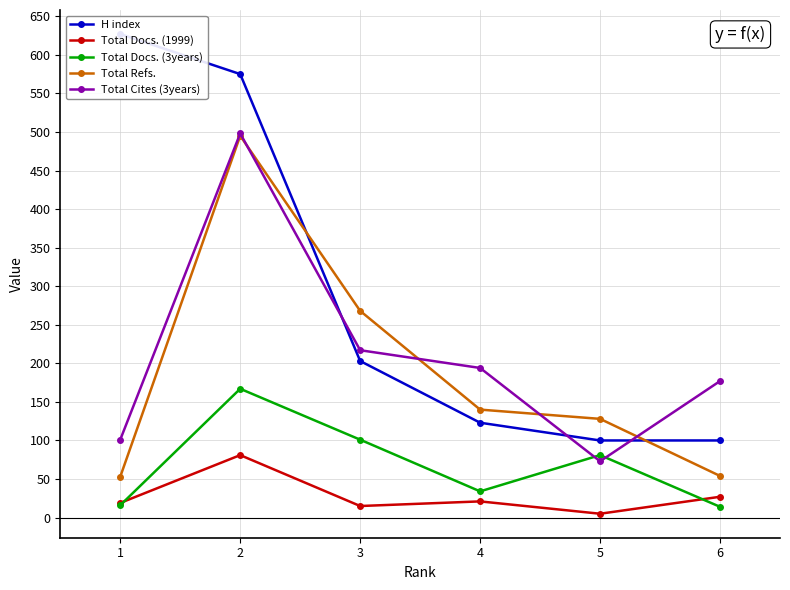

What value does the H index series have at 6?

100